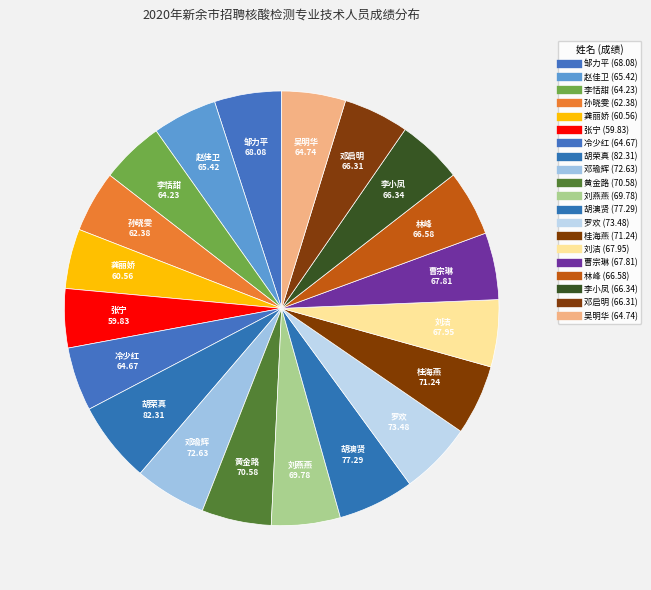

What is the largest slice in the pie chart?

胡荣真